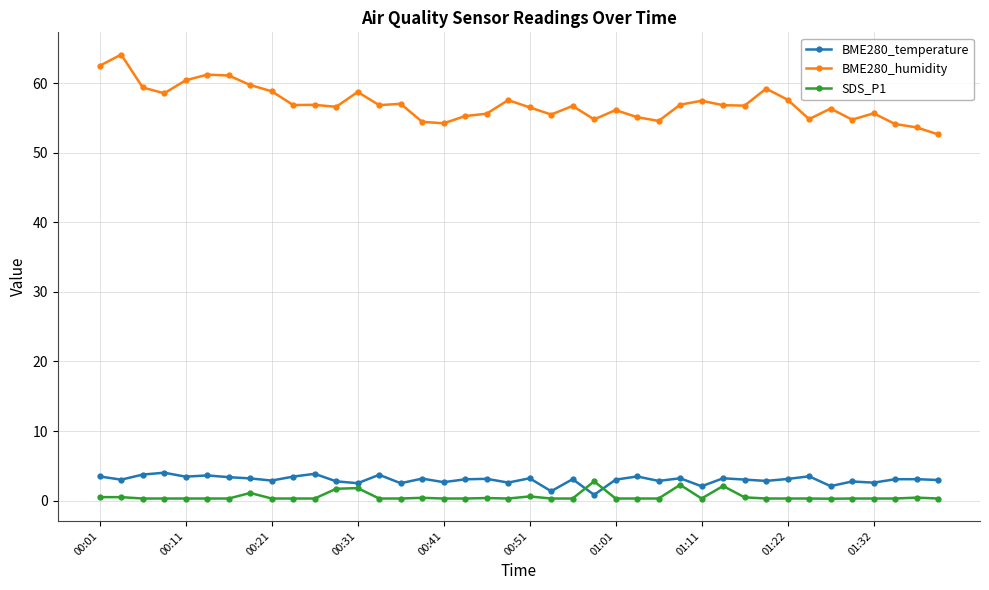

What is the greatest value displayed?

64.1